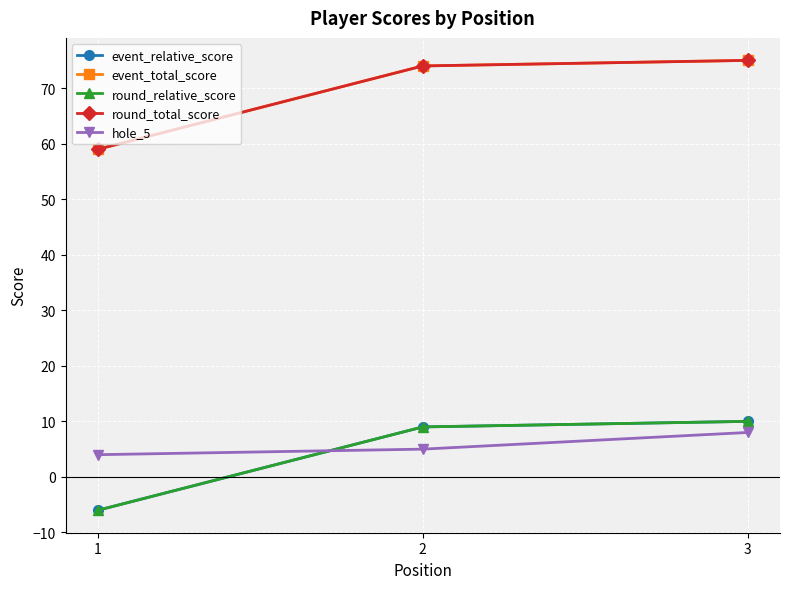

Which series has the largest range (max minus min)?

event_relative_score